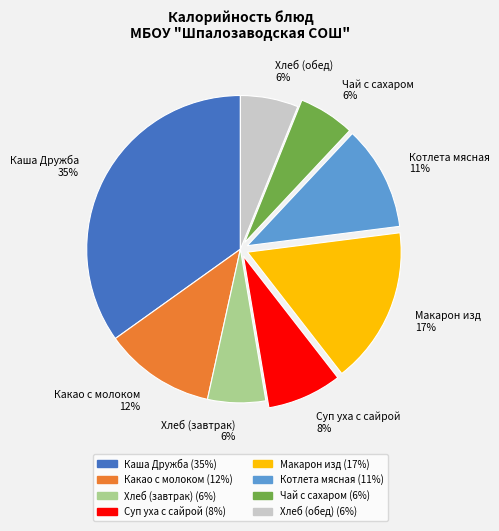

To the nearest percent, what portion does Макарон изд represent?

17%